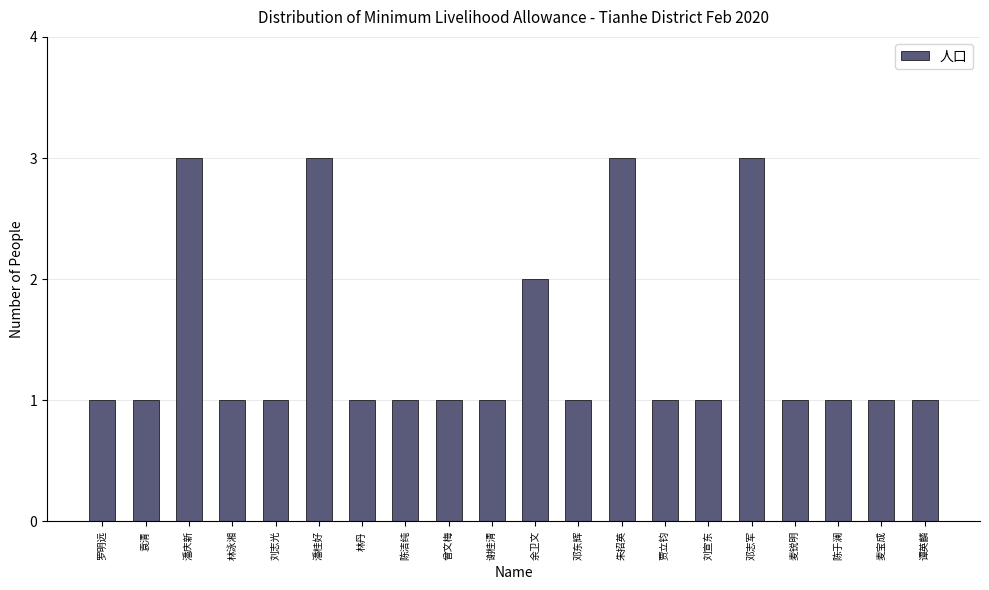

Does the chart contain stacked bars?

No